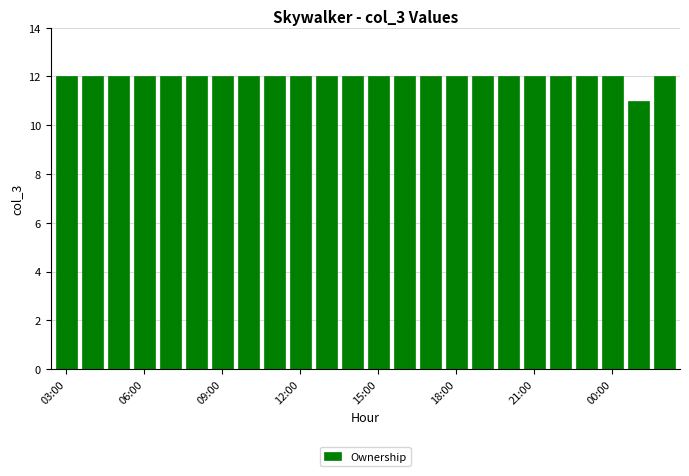

What is the smallest value displayed?

11